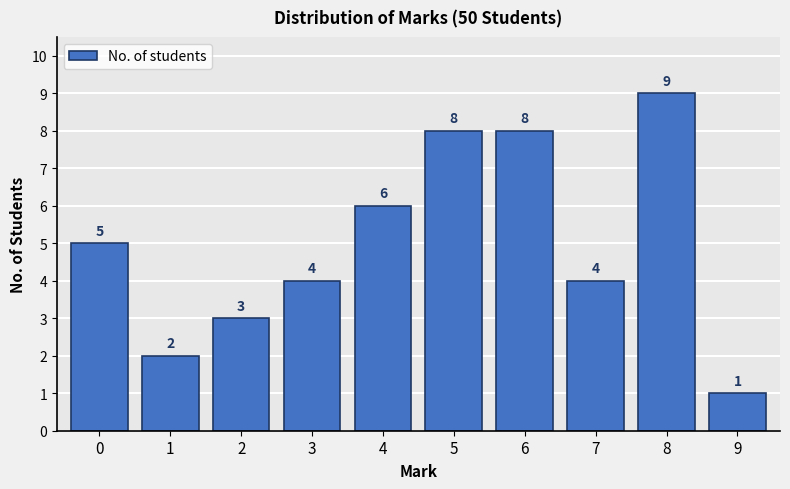

Reading left to right, extract all data points from this chart.

5	2	3	4	6	8	8	4	9	1